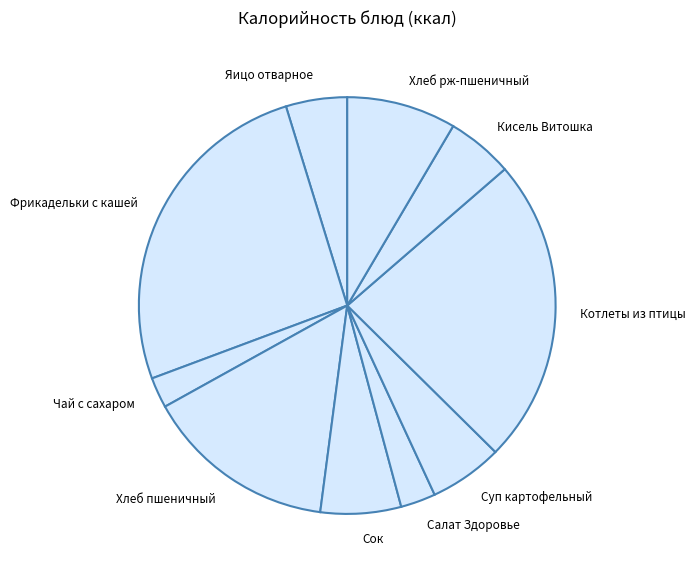

Is there any slice that represents more than half of the pie?

No